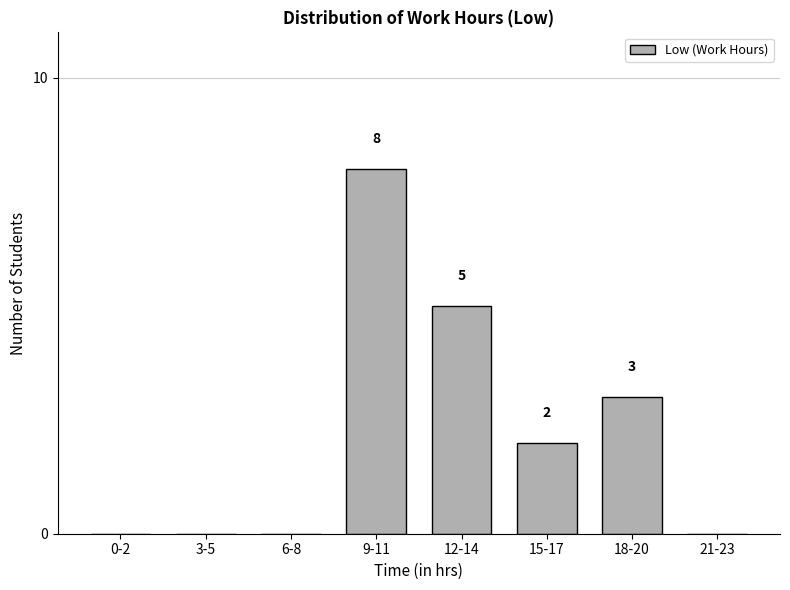

Reading left to right, what are all the values shown in this chart?

0-2=0	3-5=0	6-8=0	9-11=8	12-14=5	15-17=2	18-20=3	21-23=0